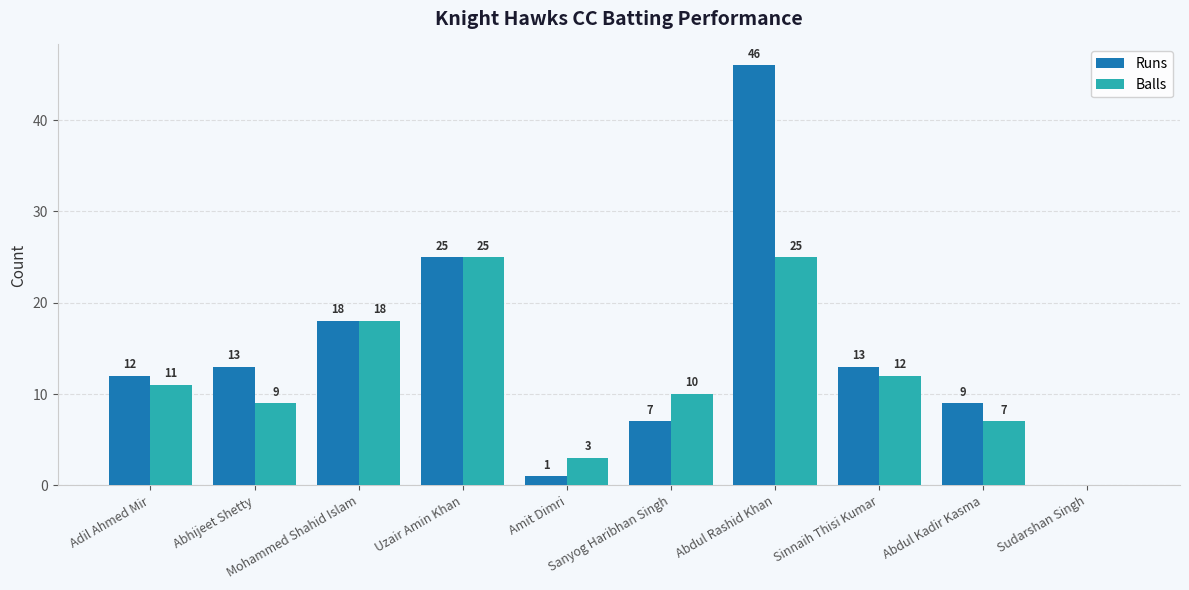

Which series has the largest total across all categories?

Runs